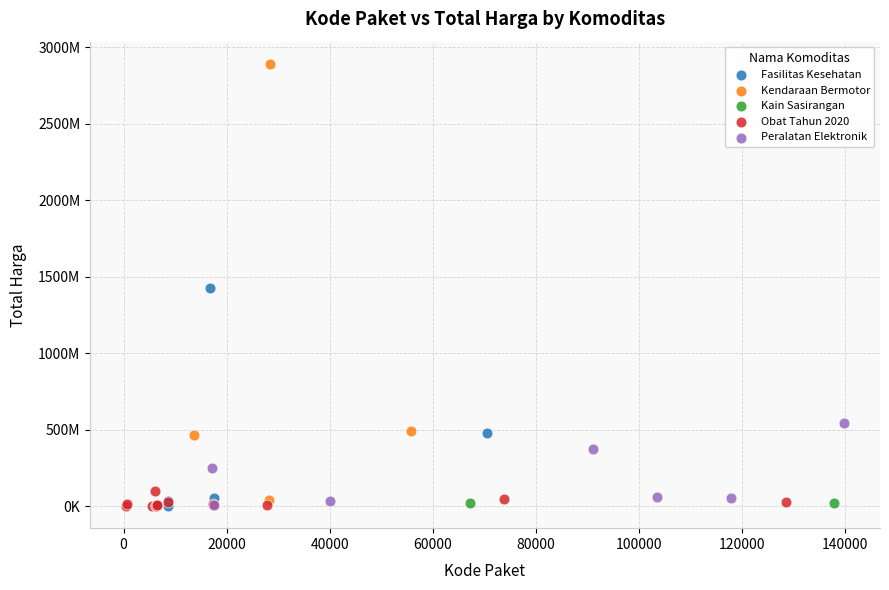

Which series has the largest Y range (max minus min)?

Kendaraan Bermotor